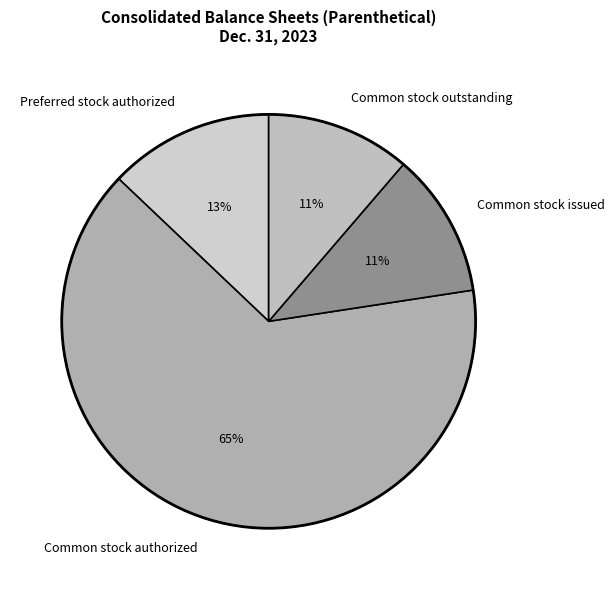

To the nearest percent, what portion does Common stock issued represent?

11%